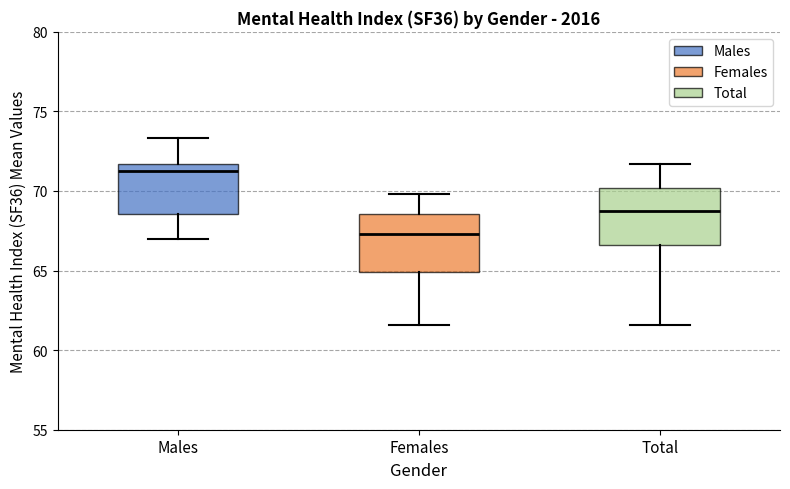

Reading left to right, read every box against the y-axis: the position of its median line, the range the box covers, and the ends of its whiskers. The values are not printed on the chart, so give them approximately, as read against the axis.

Males: median 71.5 (just below the box's upper edge), box 68.5 to 71.5, whiskers 67.0 to 73.5
Females: median 67.5, box 65.0 to 68.5, whiskers 61.5 to 70.0
Total: median 69.0, box 66.5 to 70.0, whiskers 61.5 to 71.5